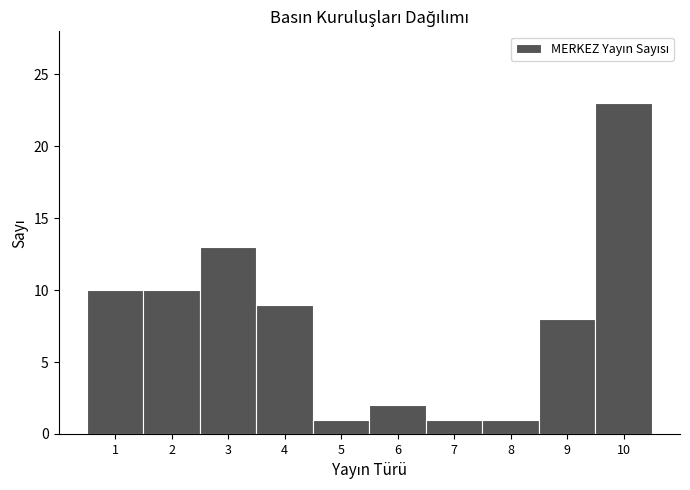

Reading left to right, list every bar in this chart as the range it spans on the x-axis followed by its height. The values are not printed on the chart, so give them approximately, as read against the axis.

0.5 to 1.5: 10
1.5 to 2.5: 10
2.5 to 3.5: 13
3.5 to 4.5: 9
4.5 to 5.5: 1
5.5 to 6.5: 2
6.5 to 7.5: 1
7.5 to 8.5: 1
8.5 to 9.5: 8
9.5 to 10.5: 23